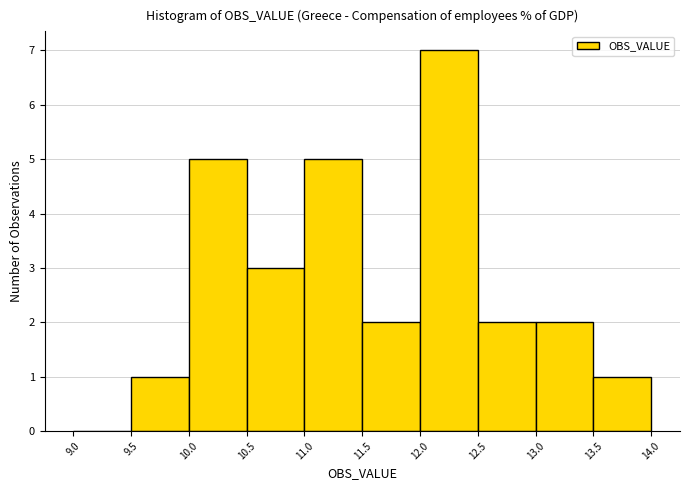

Reading left to right, transcribe this chart: for each bar, give the range it covers on the x-axis and its height. The values are not printed on the chart, so give them approximately, as read against the axis.

9.0 to 9.5: 0
9.5 to 10.0: 1
10.0 to 10.5: 5
10.5 to 11.0: 3
11.0 to 11.5: 5
11.5 to 12.0: 2
12.0 to 12.5: 7
12.5 to 13.0: 2
13.0 to 13.5: 2
13.5 to 14.0: 1